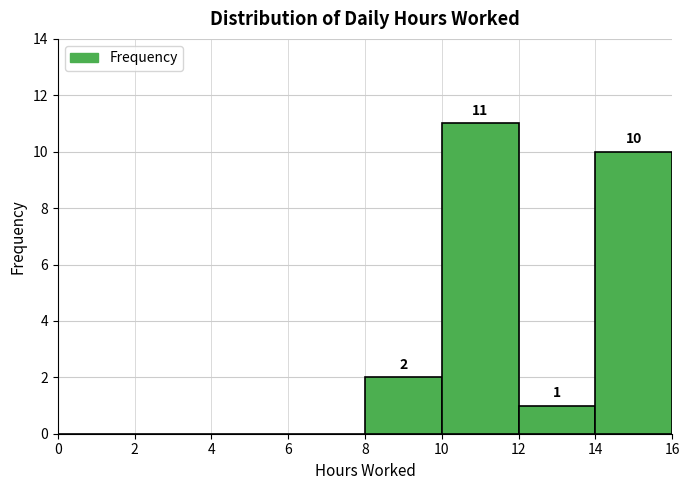

Over which range of the x-axis is the bar tallest?

10 to 12